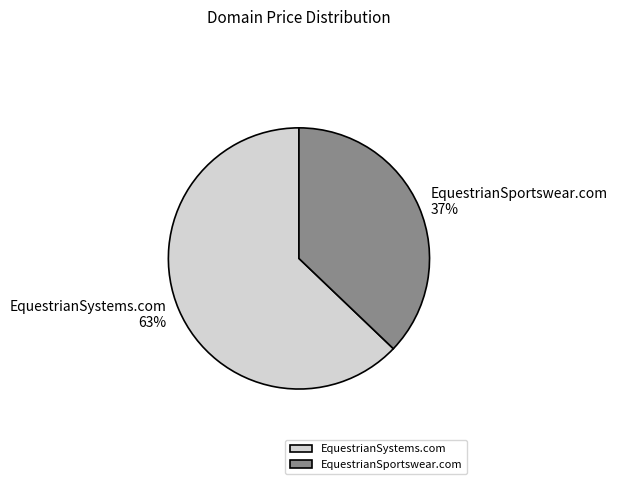

Do EquestrianSportswear.com and EquestrianSystems.com together represent more than half of the pie?

Yes